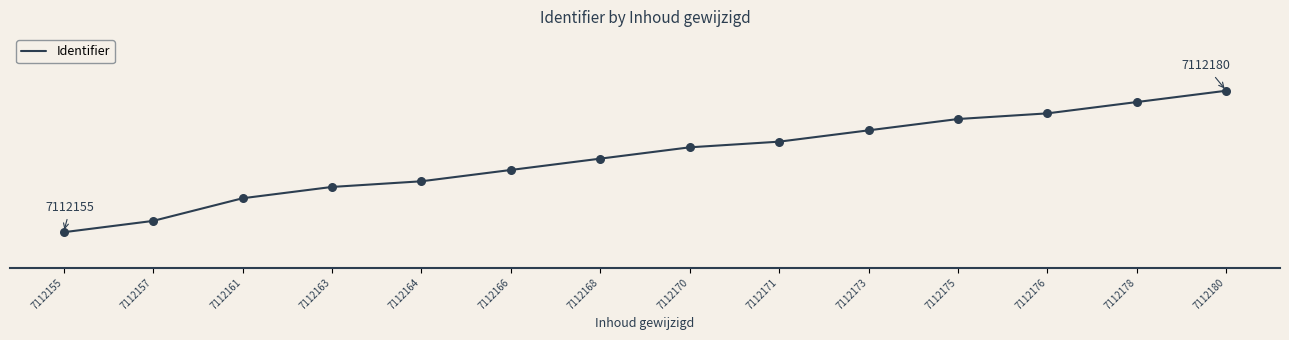

Which has a higher value, 7112157 or 7112175?

7112175